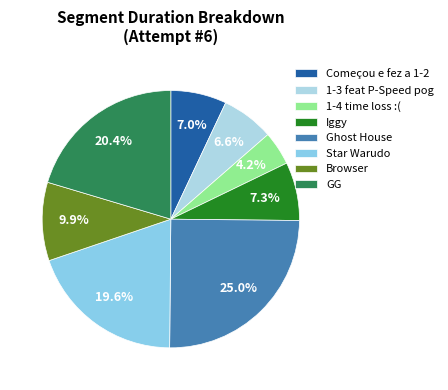

To the nearest percent, what is the difference between the largest and smallest slice percentages?

21%